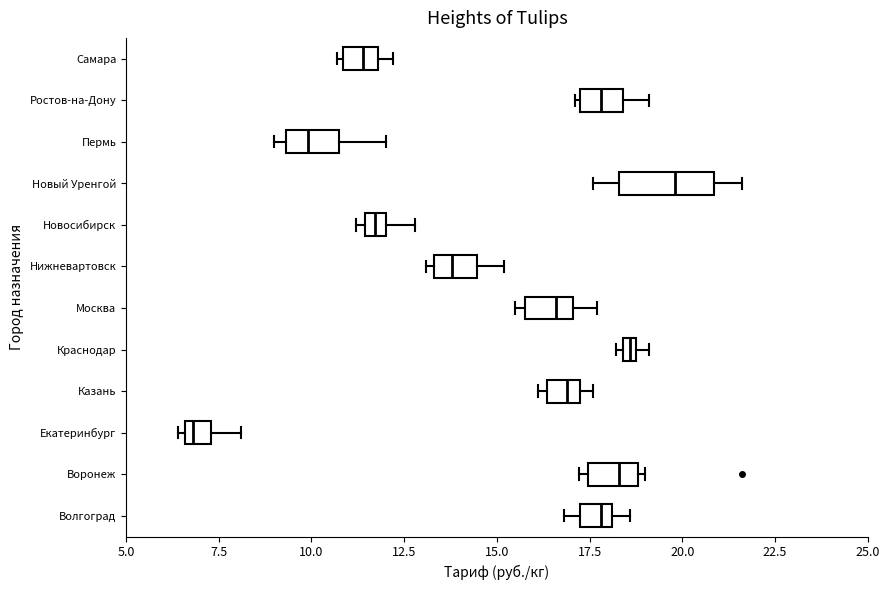

Comparing the boxes themselves (not the whiskers), which one is the widest?

Новый Уренгой